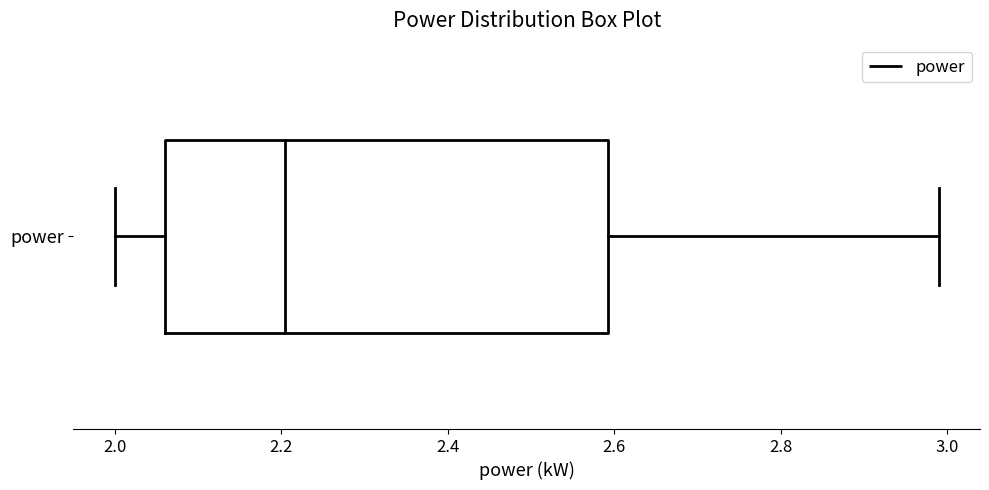

Transcribe this box plot: give where the median line is, the range the box spans, and where the two whiskers end, as read against the x-axis. The values are not printed on the chart, so give them approximately, as read against the axis.

median 2.20, box 2.06 to 2.60, whiskers 2.00 to 3.00